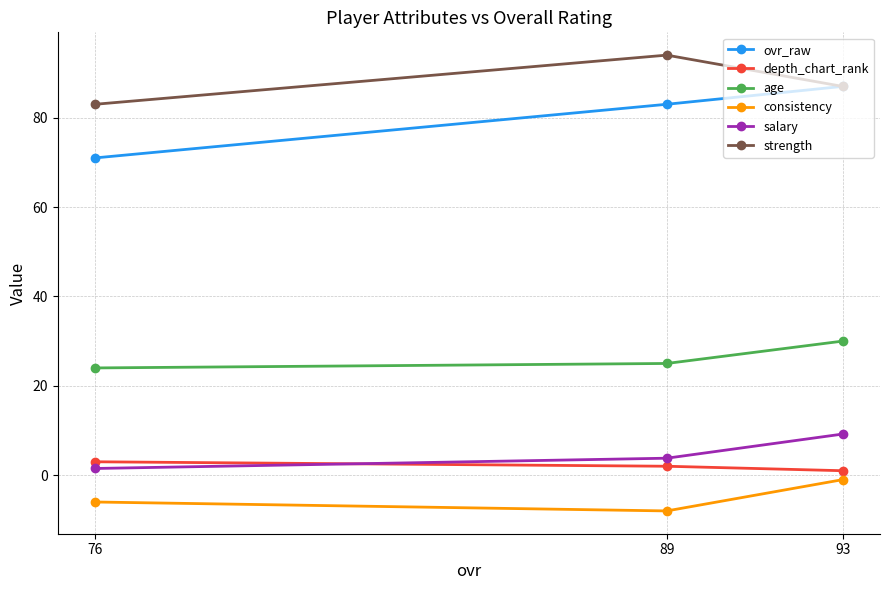

List the series in order of their peak value, lowest first.

consistency, depth_chart_rank, salary, age, ovr_raw, strength